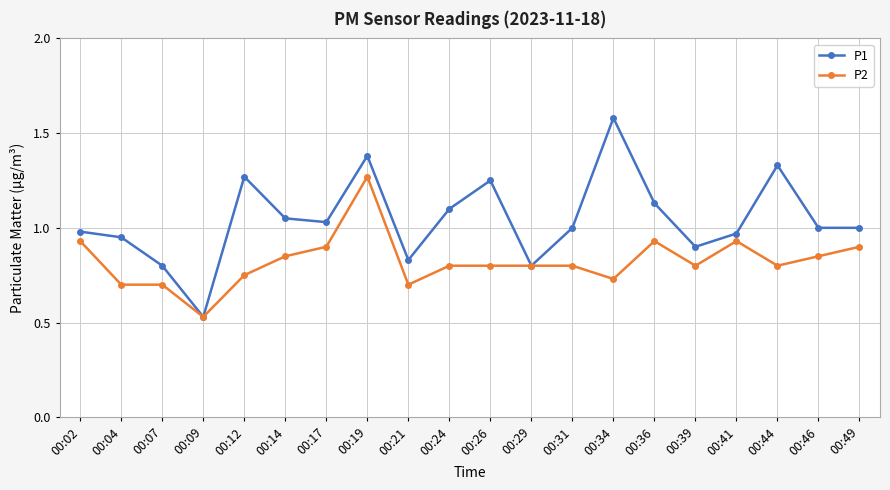

Rank the series by their maximum value, from lowest to highest.

P2, P1